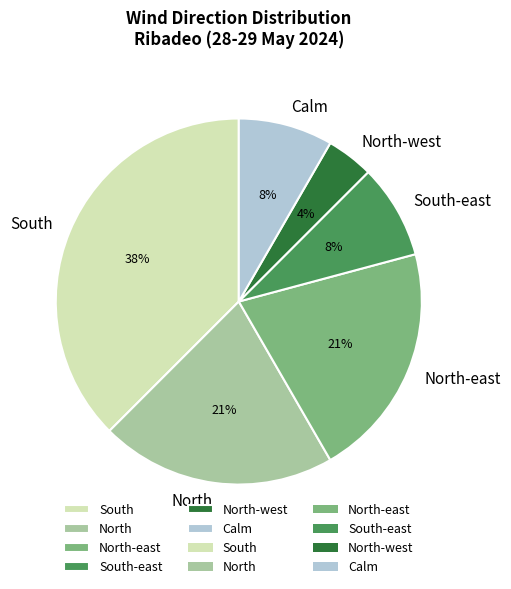

To the nearest percent, what is the combined percentage of Calm and North?

29%